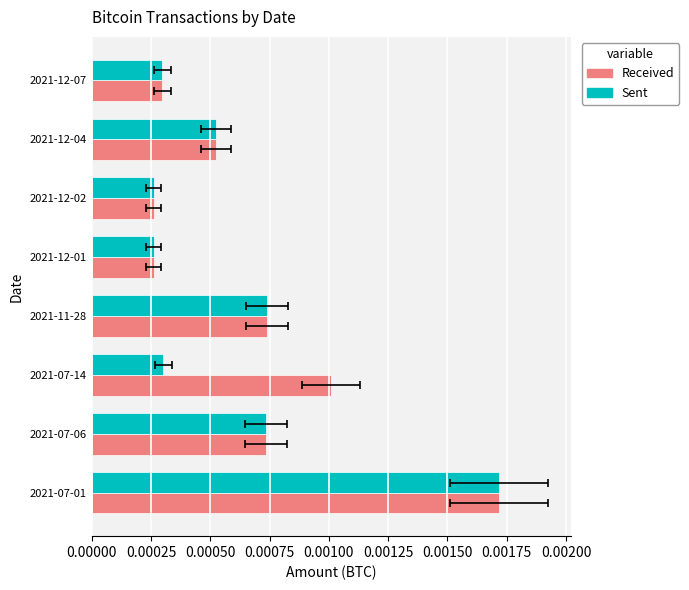

How many series are shown in this chart?

2